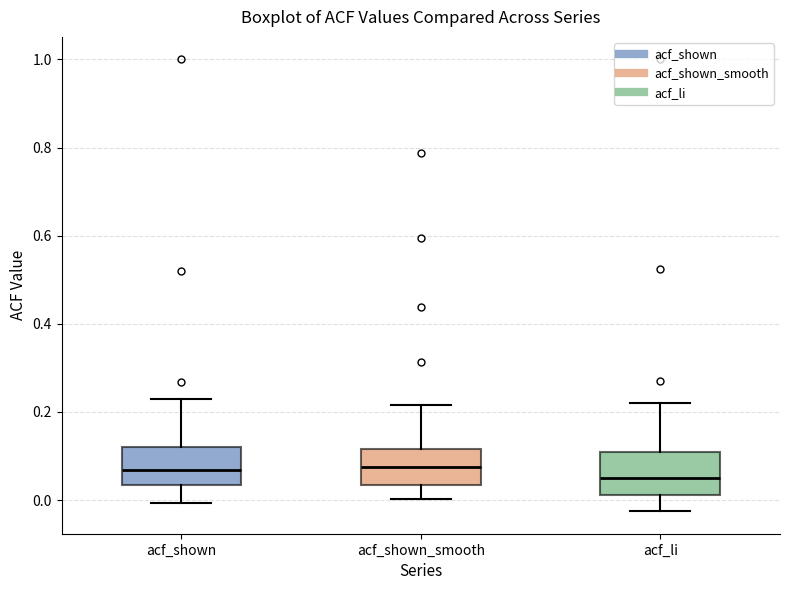

Reading left to right, transcribe this box plot: for each box, give where its median line is, the range the box spans, and where its two whiskers end, as read against the y-axis. The values are not printed on the chart, so give them approximately, as read against the axis.

acf_shown: median 0.06, box 0.04 to 0.12, whiskers 0.00 to 0.24
acf_shown_smooth: median 0.08, box 0.04 to 0.12, whiskers 0.00 to 0.22
acf_li: median 0.04, box 0.02 to 0.10, whiskers -0.02 to 0.22